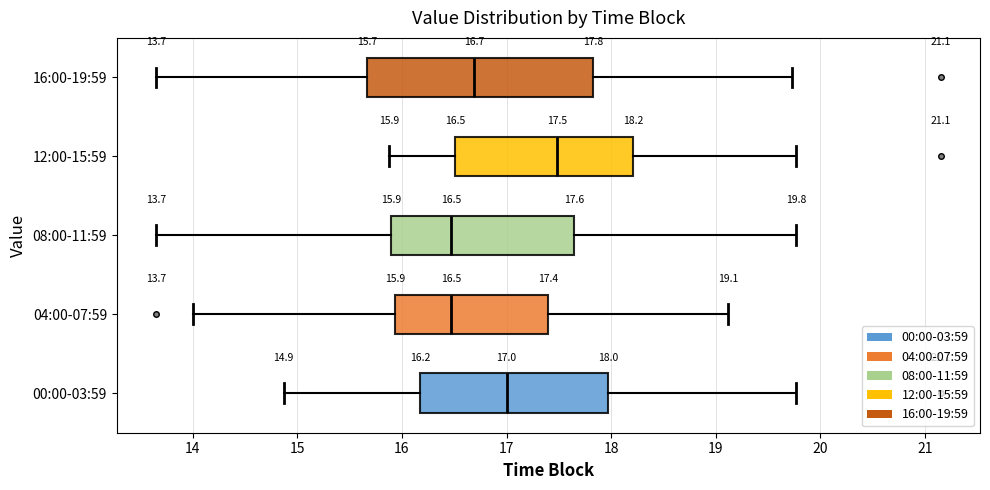

Comparing the boxes themselves (not the whiskers), which one is the widest?

16:00-19:59